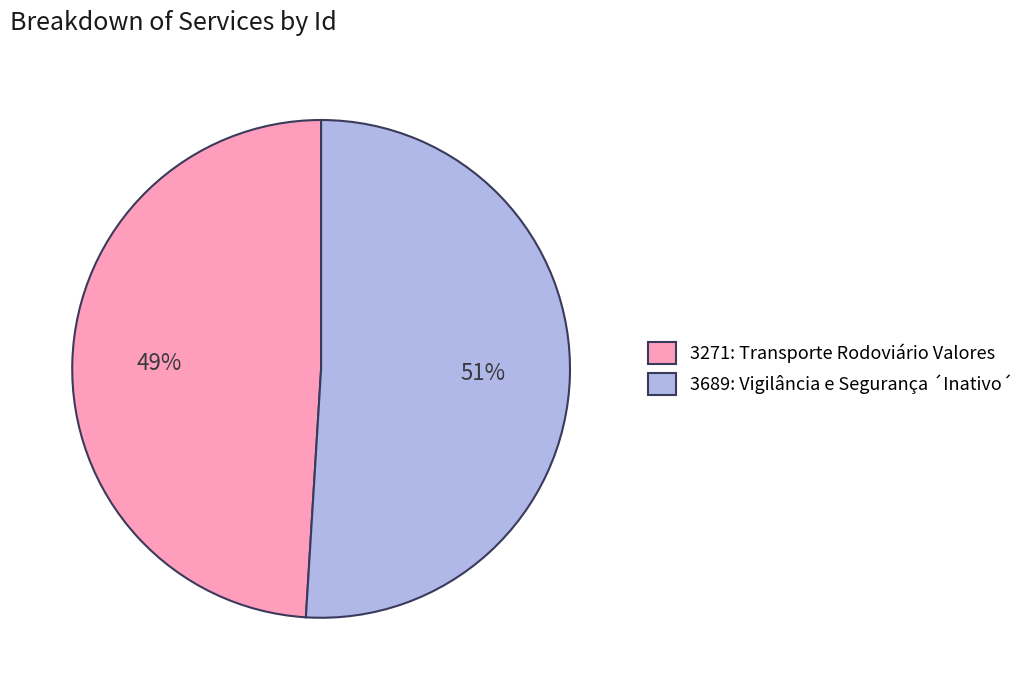

How many slices are in this pie chart?

2